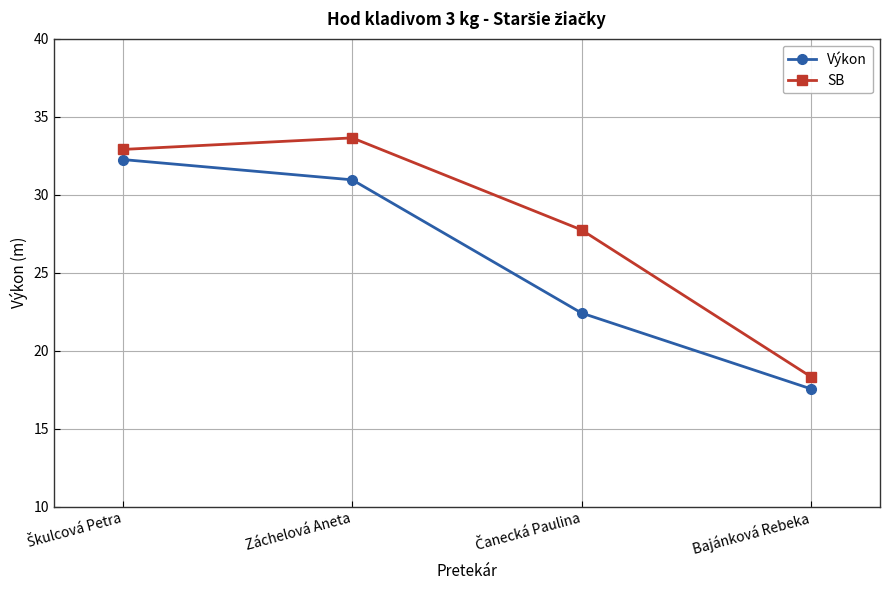

What is the spread (max minus min) of values at Záchelová Aneta?

2.7